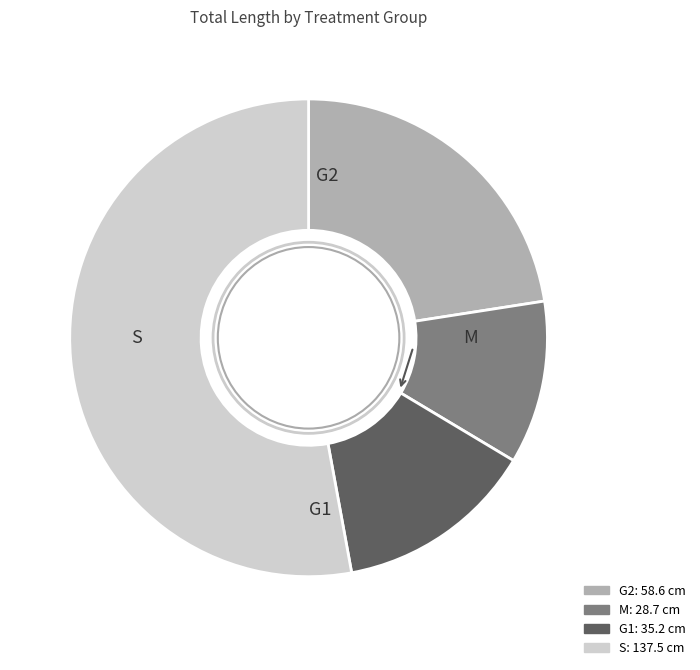

Is there any slice that represents more than half of the pie?

Yes